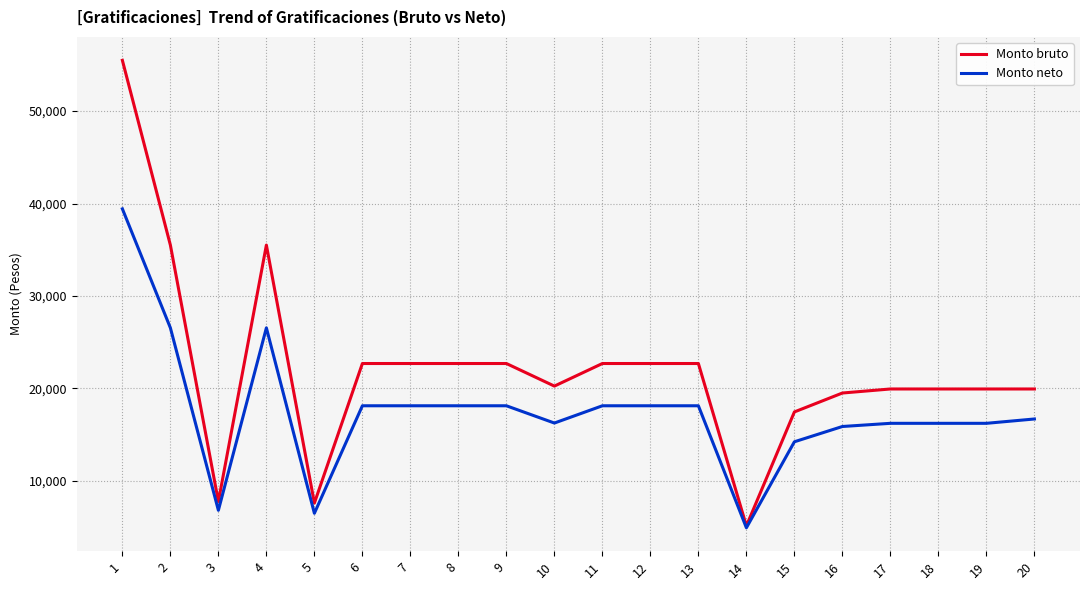

What is the difference between the maximum and minimum values in the Monto bruto series?

50383.3